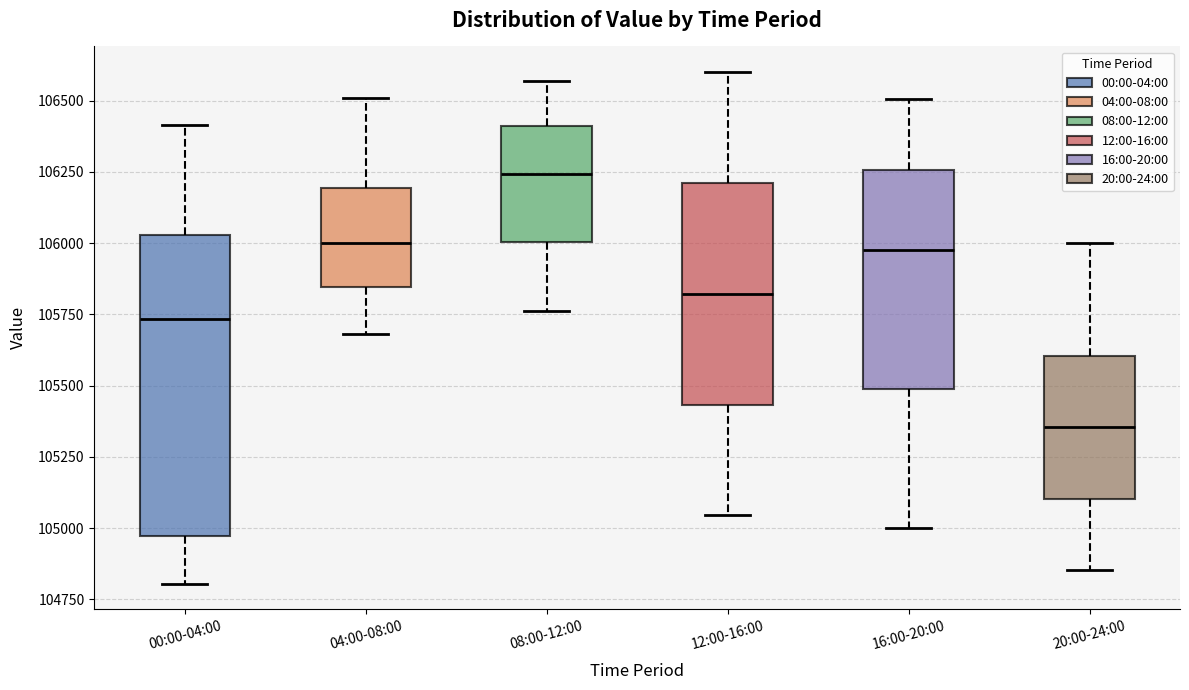

Reading left to right, transcribe this box plot: for each box, give where its median line is, the range the box spans, and where its two whiskers end, as read against the y-axis. The values are not printed on the chart, so give them approximately, as read against the axis.

00:00-04:00: median 105750, box 104950 to 106050, whiskers 104800 to 106400
04:00-08:00: median 106000, box 105850 to 106200, whiskers 105700 to 106500
08:00-12:00: median 106250, box 106000 to 106400, whiskers 105750 to 106550
12:00-16:00: median 105800, box 105450 to 106200, whiskers 105050 to 106600
16:00-20:00: median 106000, box 105500 to 106250, whiskers 105000 to 106500
20:00-24:00: median 105350, box 105100 to 105600, whiskers 104850 to 106000